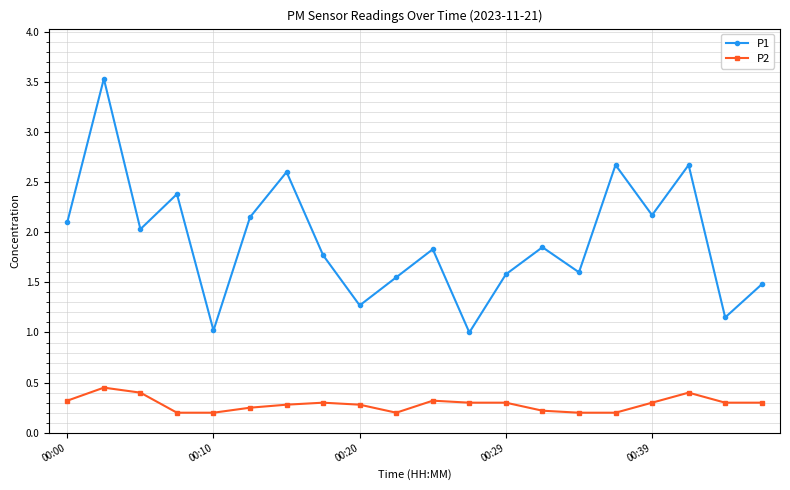

Which series has the widest spread of values?

P1